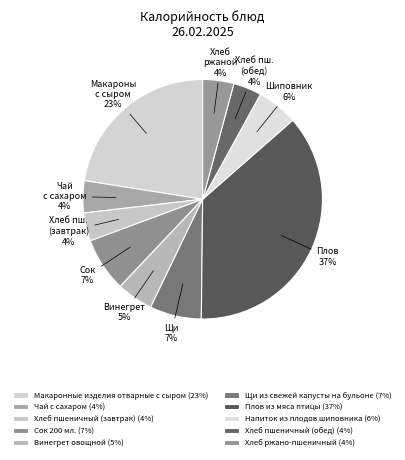

How many slices are in this pie chart?

10